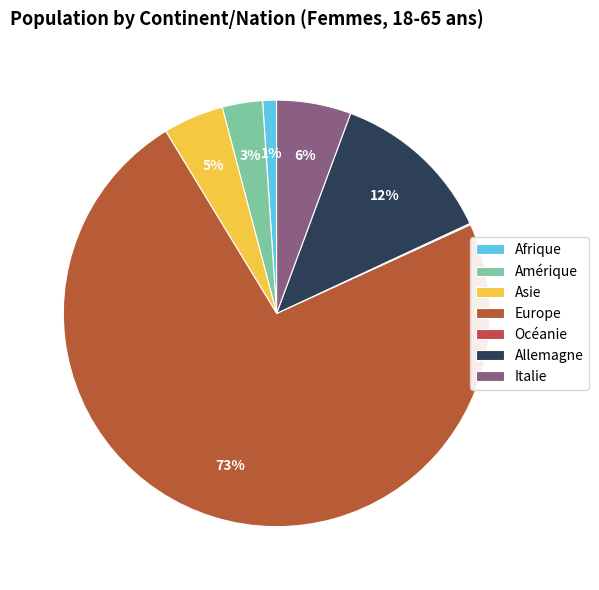

Rank the categories by value from highest to lowest.

Europe, Allemagne, Italie, Asie, Amérique, Afrique, Océanie